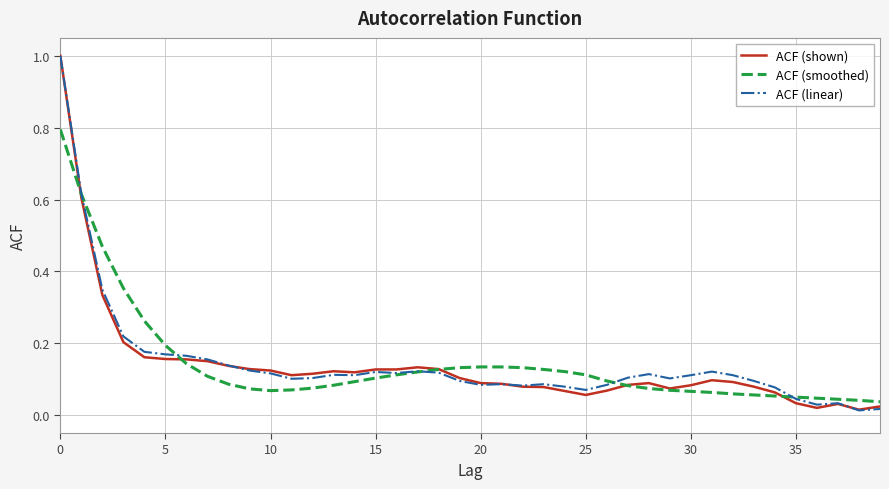

What are all the series names shown in the legend?

ACF (shown), ACF (smoothed), ACF (linear)